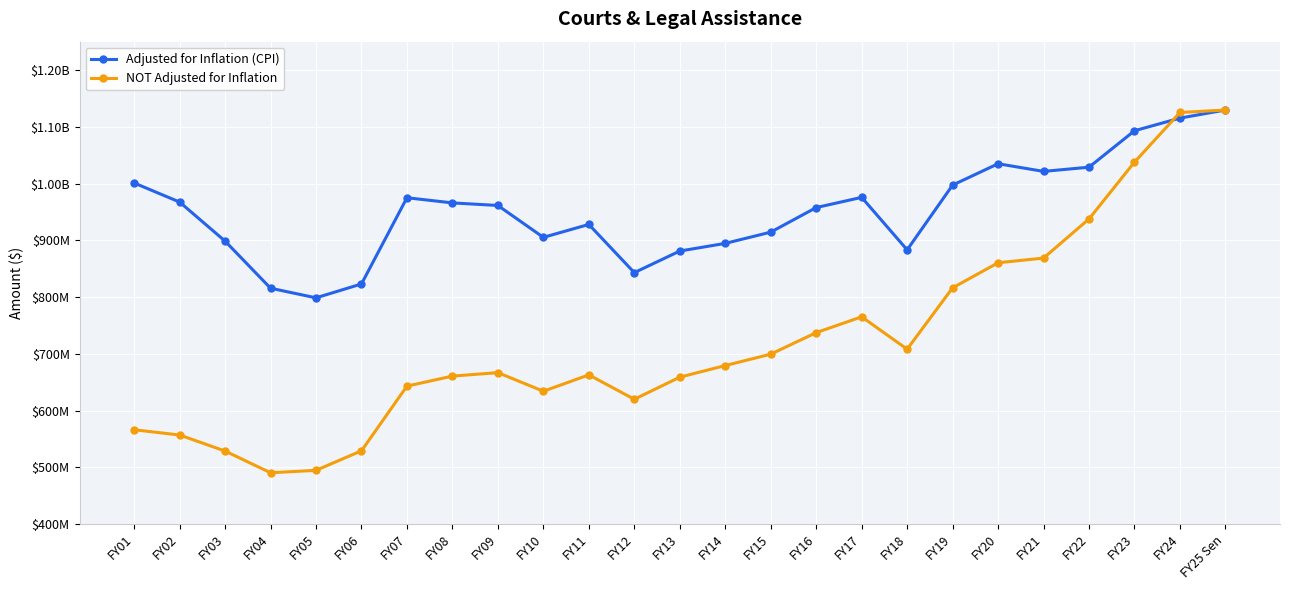

What are all the series names shown in the legend?

Adjusted for Inflation (CPI), NOT Adjusted for Inflation